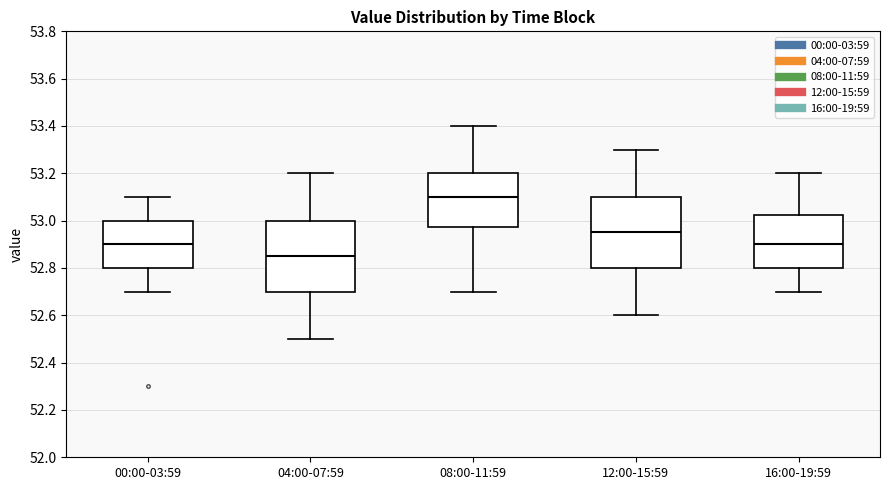

Where does the median line of the box for 12:00-15:59 sit on the y-axis? The values are not printed on the chart, so give them approximately, as read against the axis.

52.96